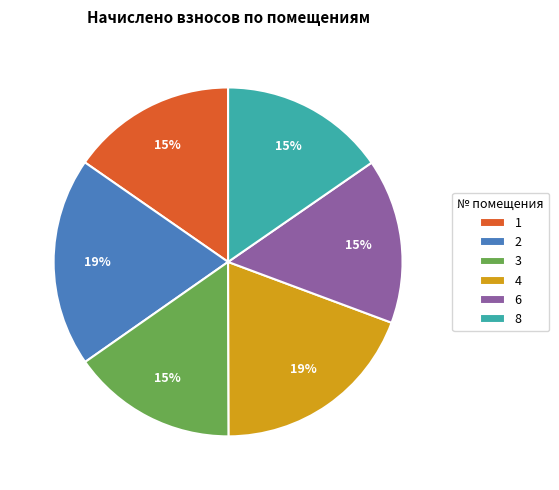

To the nearest percent, what is the difference between the largest and smallest slice percentages?

4%